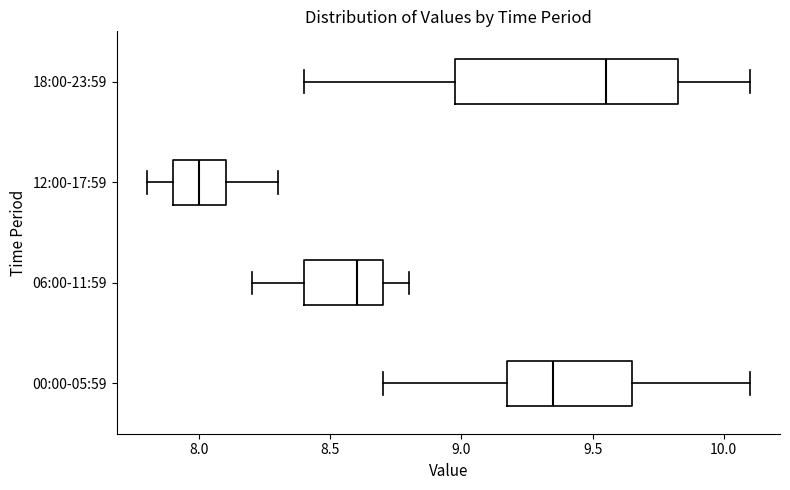

Where is the left edge of the box for 06:00-11:59 on the x-axis? The values are not printed on the chart, so give them approximately, as read against the axis.

8.40